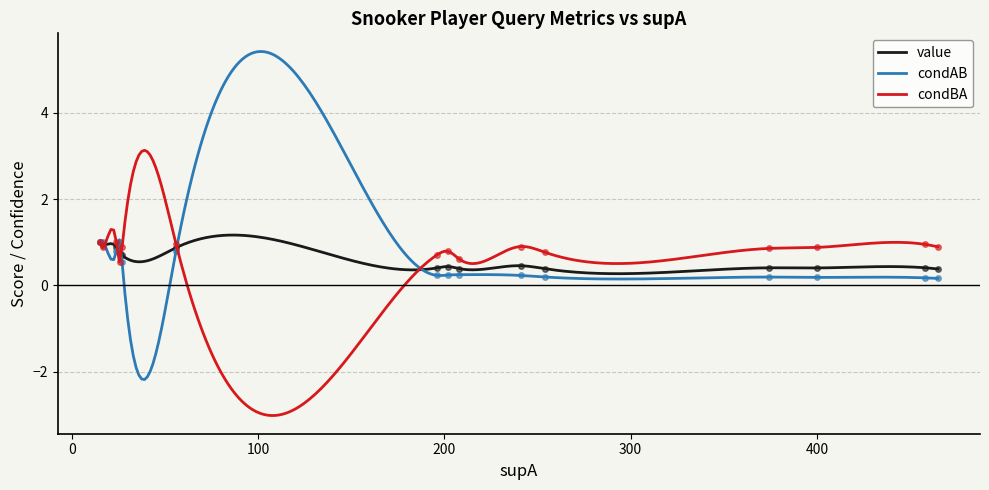

The value series shows 0.6 at 374. True or false?

False